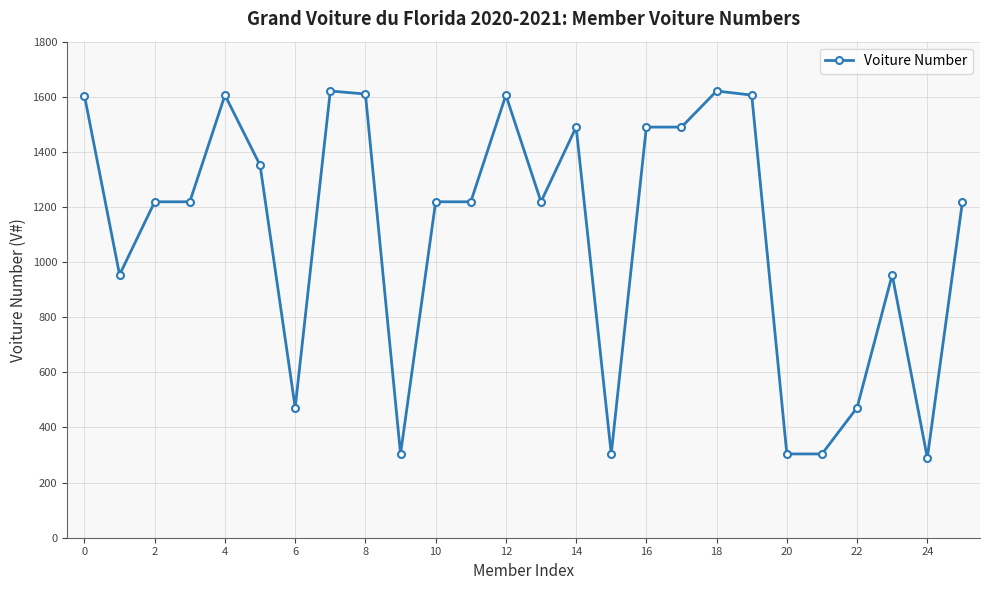

Count the number of data series in this chart.

1